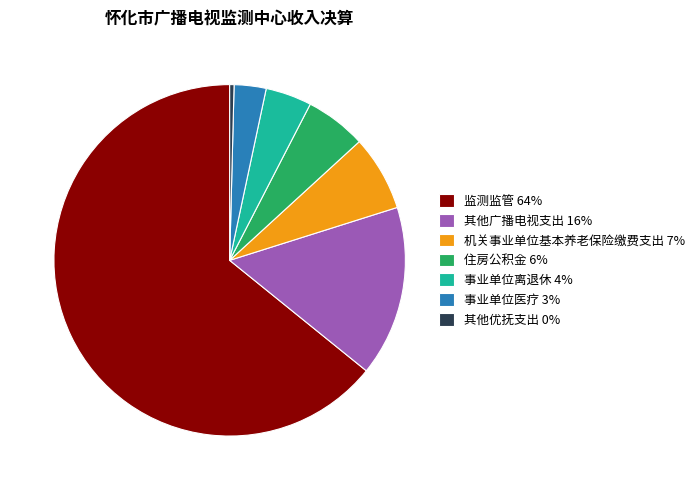

Do 其他广播电视支出 and 事业单位医疗 together represent more than half of the pie?

No